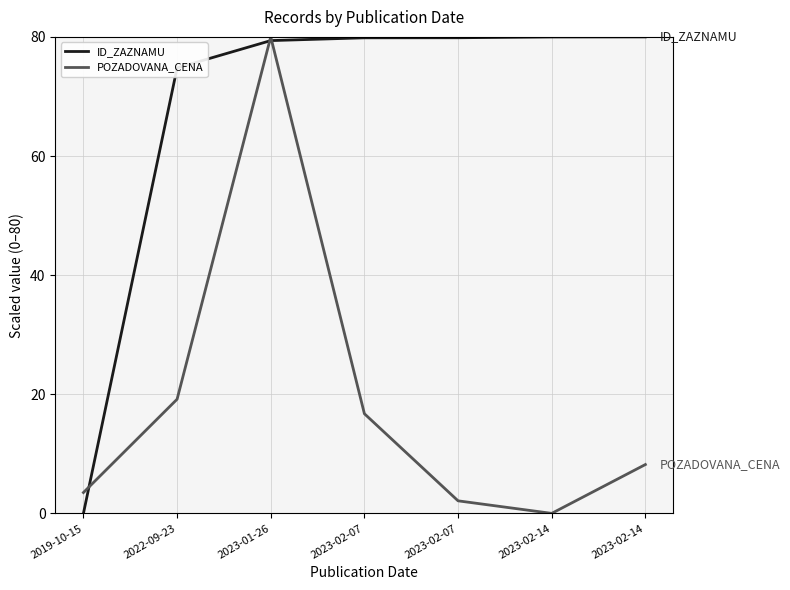

How many values in the POZADOVANA_CENA series are below 8?

3